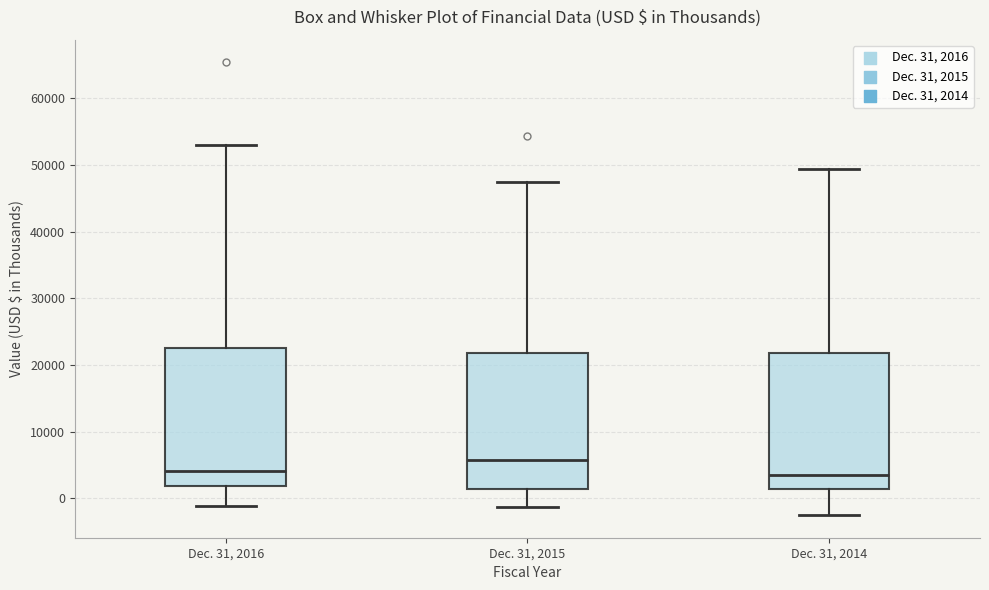

Reading left to right, read every box against the y-axis: the position of its median line, the range the box covers, and the ends of its whiskers. The values are not printed on the chart, so give them approximately, as read against the axis.

Dec. 31, 2016: median 4000, box 2000 to 23000, whiskers -1000 to 53000
Dec. 31, 2015: median 6000, box 1000 to 22000, whiskers -1000 to 47000
Dec. 31, 2014: median 4000, box 1000 to 22000, whiskers -3000 to 49000